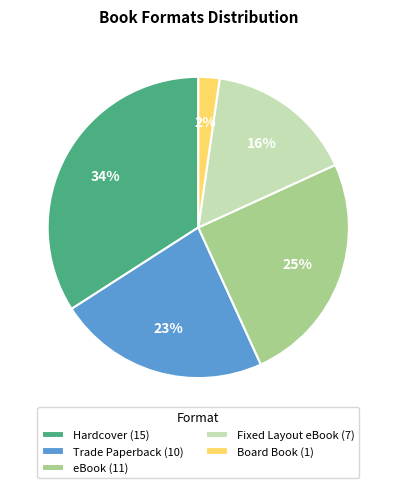

Approximately how many times larger is the value at Board Book compared to Trade Paperback?

0.1